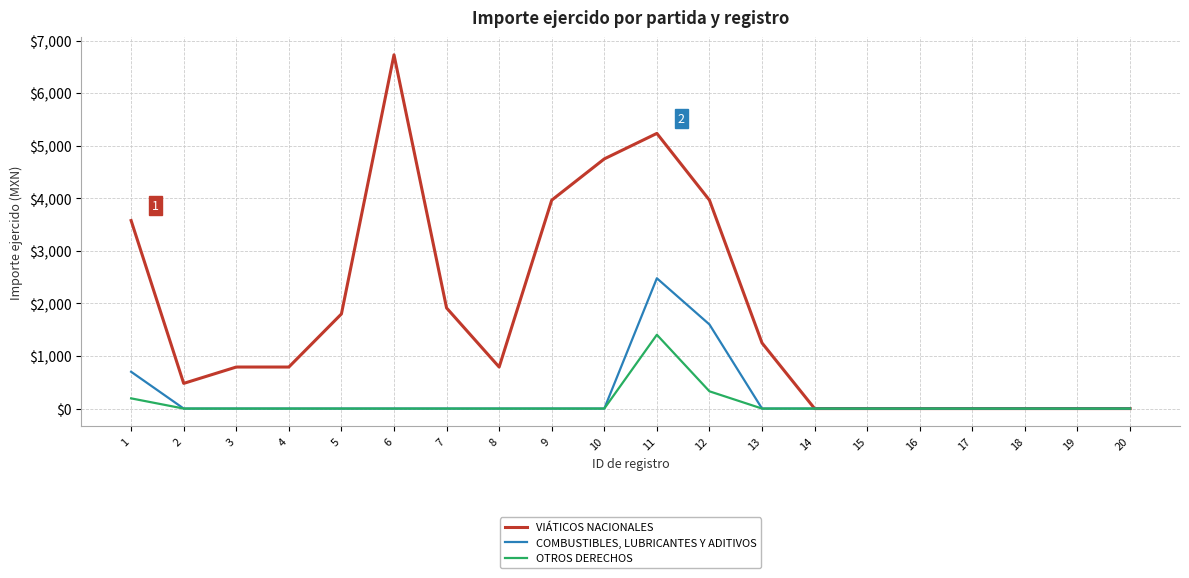

What is the maximum value for VIÁTICOS NACIONALES?

6730.0